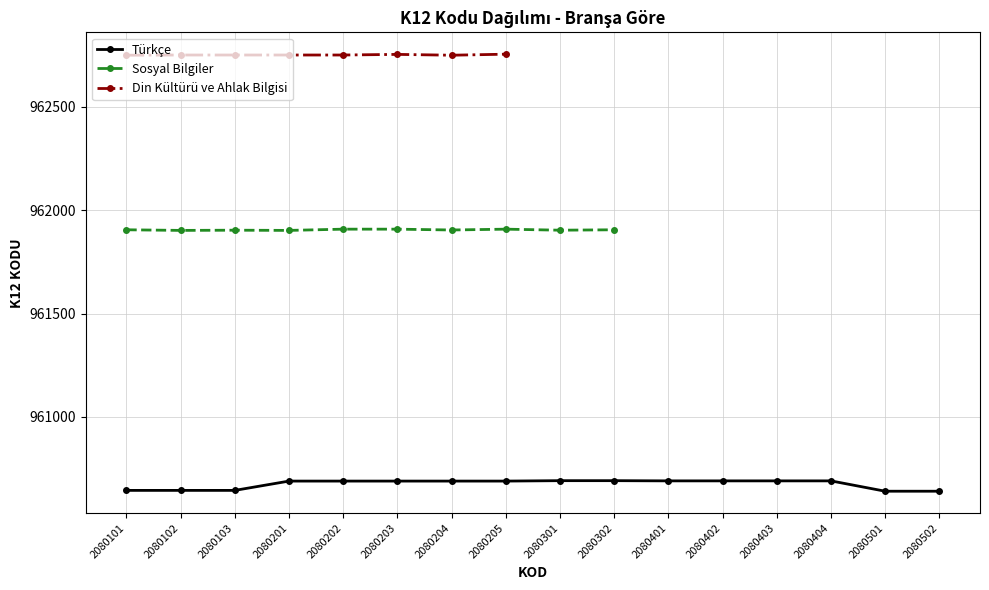

What is the sum of the Sosyal Bilgiler values at 2080101 and 2080201?

1923807.0